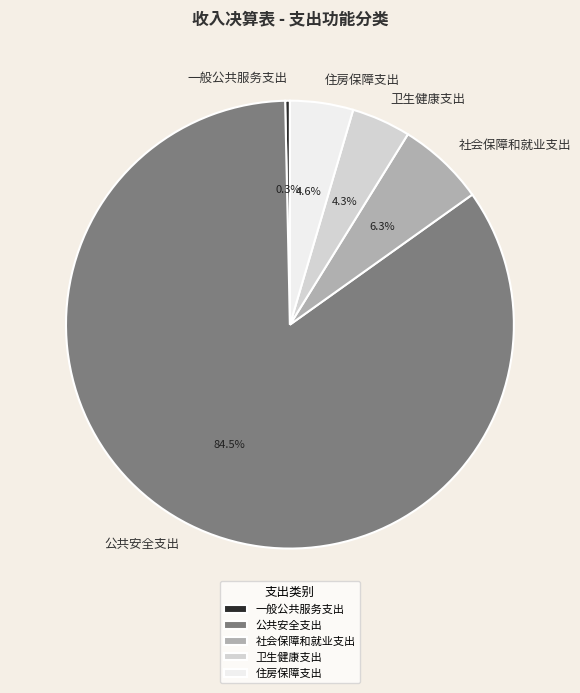

Count the number of slices in the pie.

5